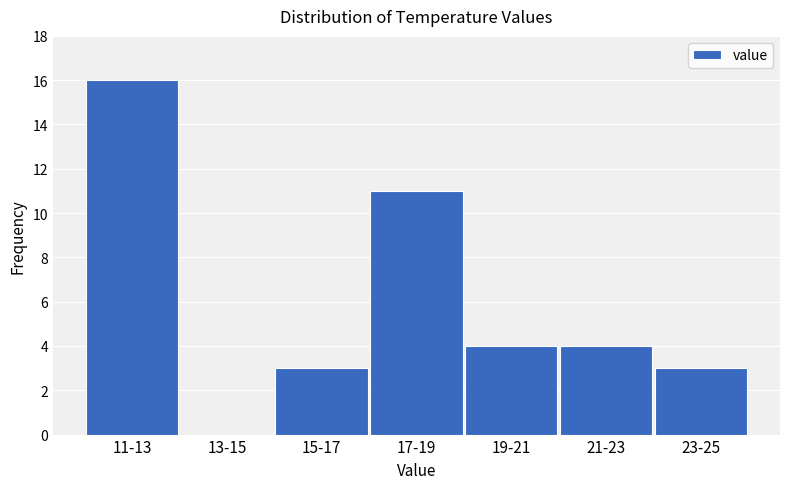

Reading left to right, transcribe all the data shown in this chart.

11-13=16	13-15=0	15-17=3	17-19=11	19-21=4	21-23=4	23-25=3